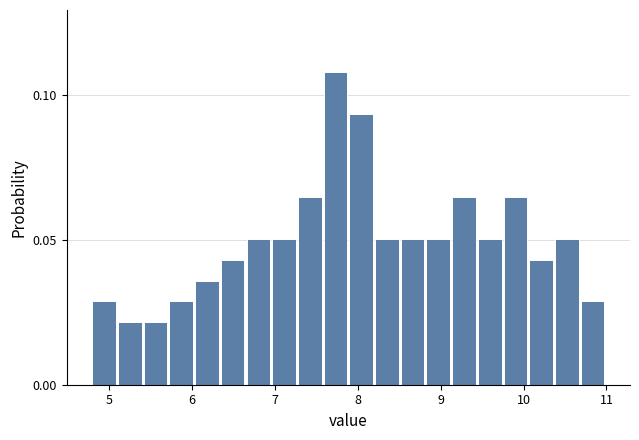

Read against the x-axis, roughly where is the centre of the tallest bar?

7.7